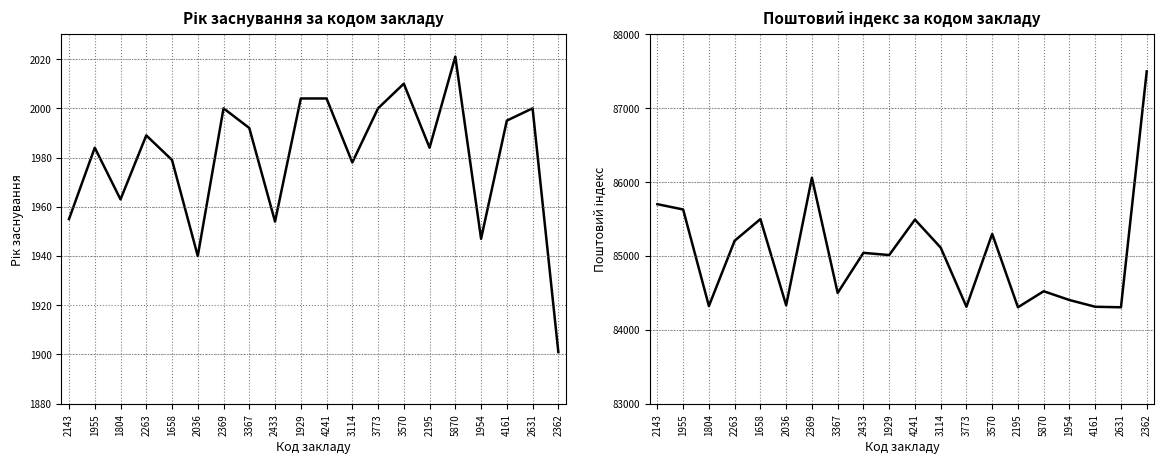

At how many categories does at least one series exceed 70978?

20